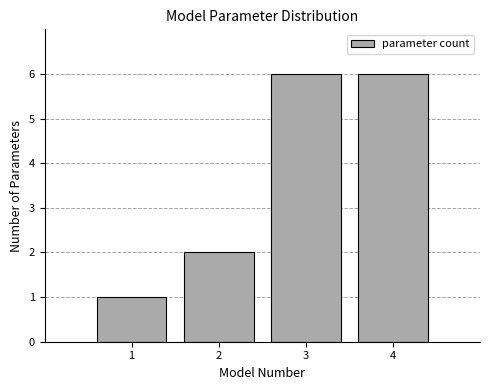

Reading left to right, extract all data points from this chart.

1	2	6	6